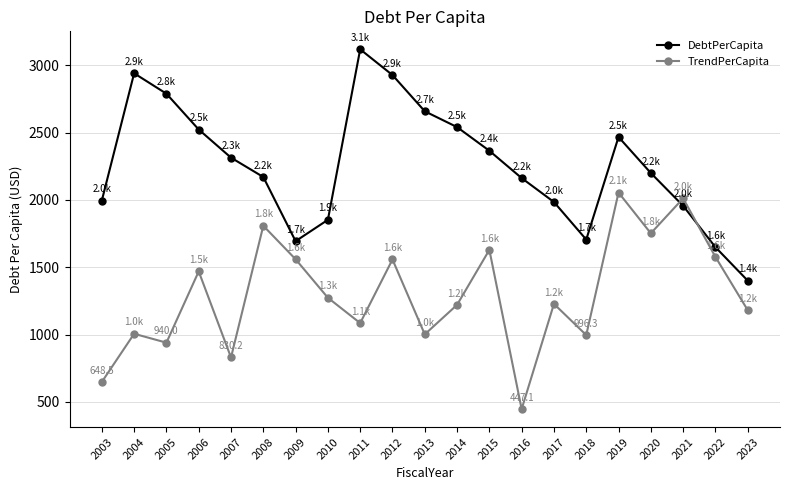

The DebtPerCapita series shows 1649.1 at 2022. True or false?

True